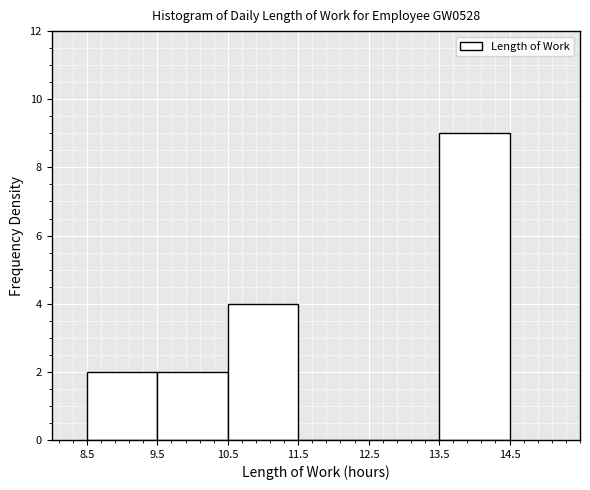

How tall is the bar that spans 8.5 to 9.5 on the x-axis? The values are not printed on the chart, so give them approximately, as read against the axis.

2